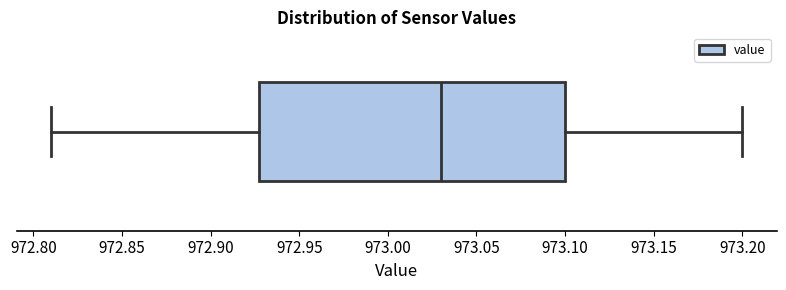

Read this box plot against the x-axis: the position of the median line, the range covered by the box, and the ends of both whiskers. The values are not printed on the chart, so give them approximately, as read against the axis.

median 973.03, box 972.93 to 973.10, whiskers 972.81 to 973.20